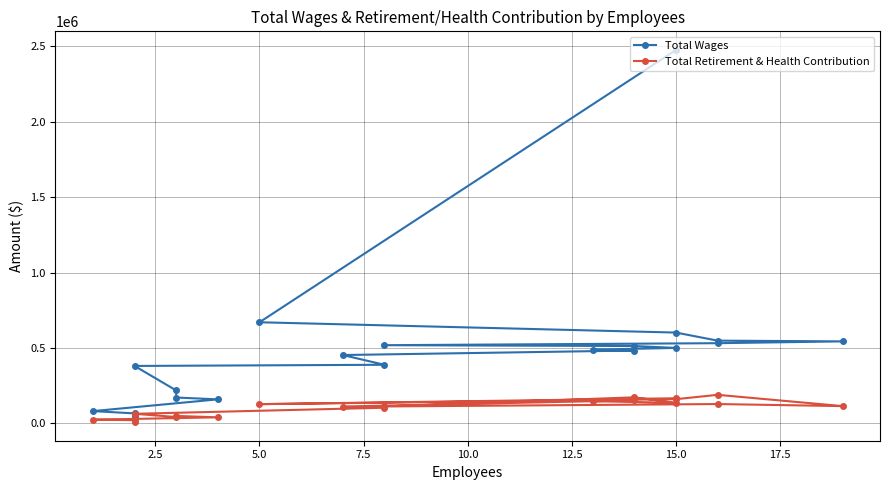

How many values in the Total Wages series exceed 488380?

9